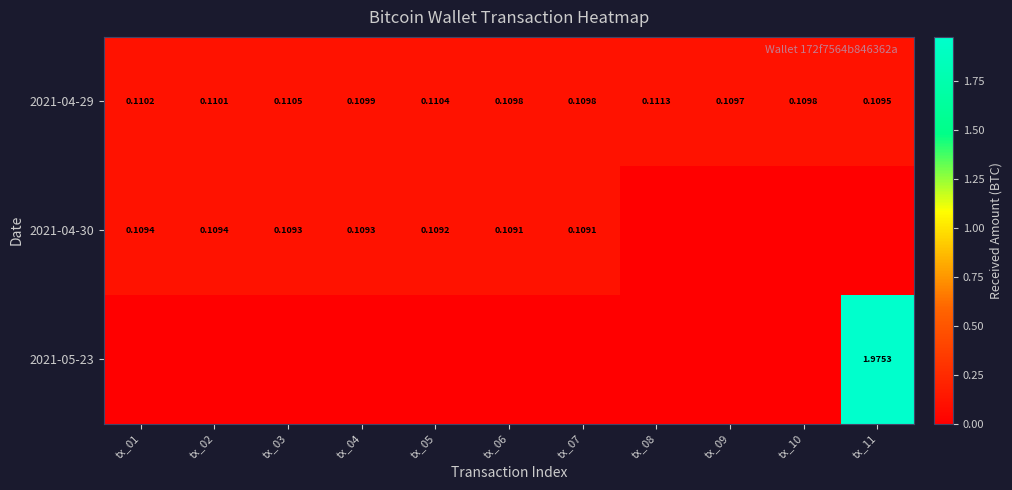

Which label corresponds to the smallest value in the chart?

tx_08